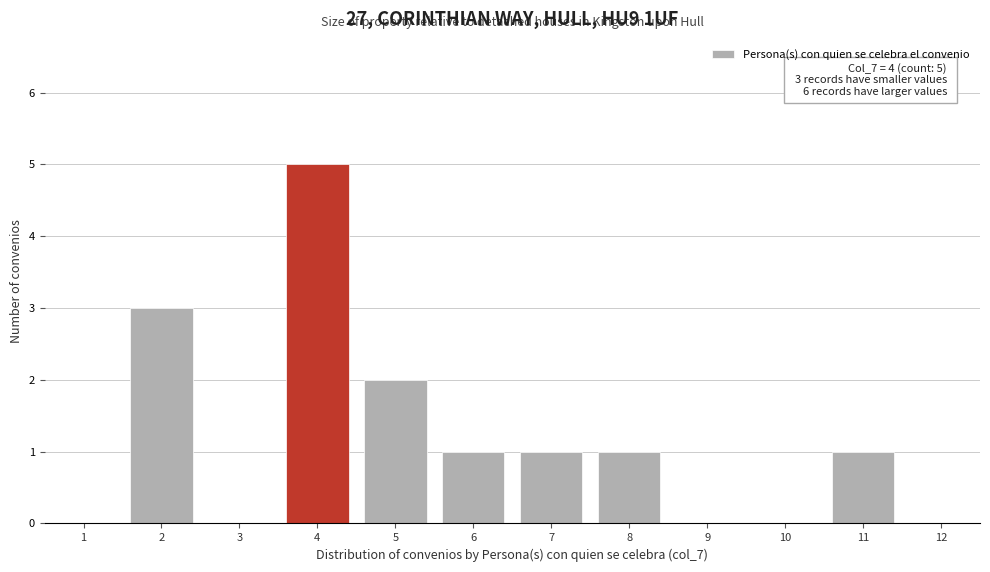

Reading right to left, what are all the values shown in this chart?

12=0	11=1	10=0	9=0	8=1	7=1	6=1	5=2	4=5	3=0	2=3	1=0